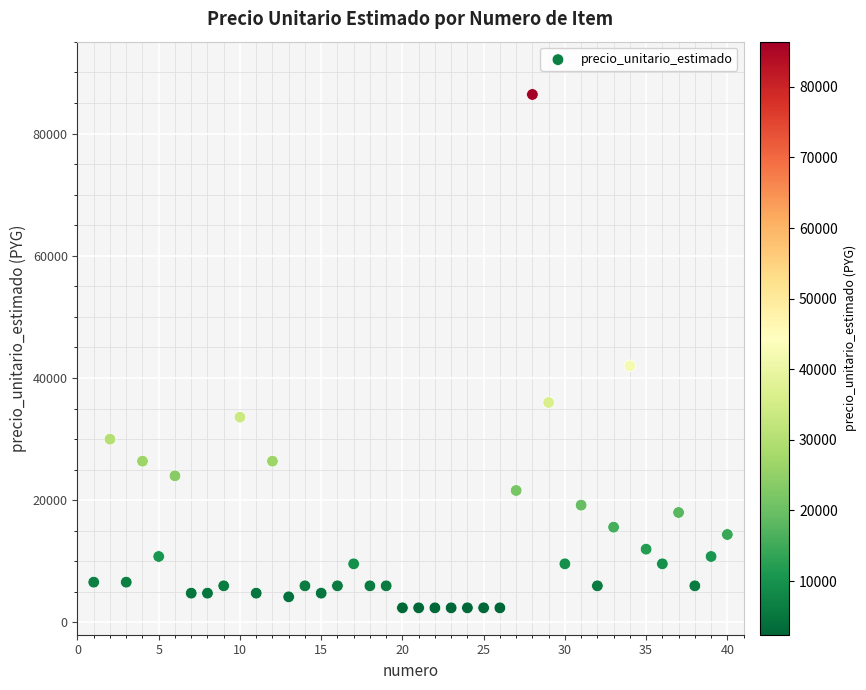

What is the range of Y values (max minus min)?

84000